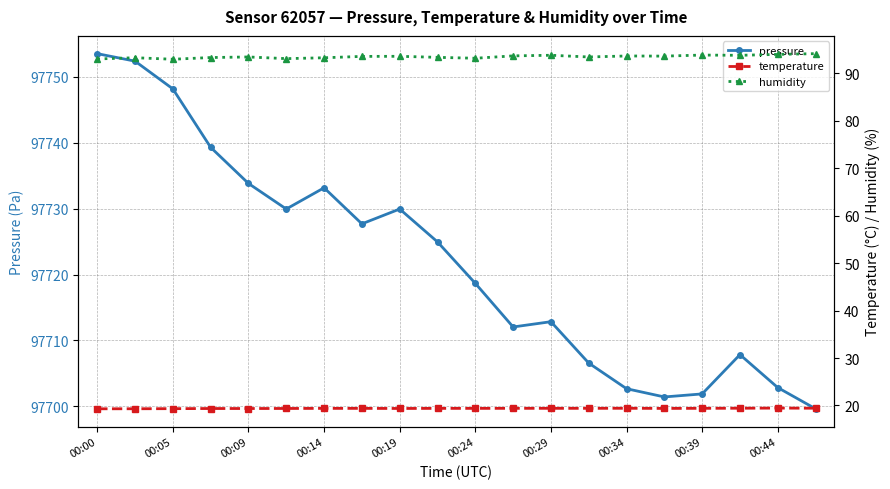

True or false: pressure has more than 0 points higher than both neighbors.

True